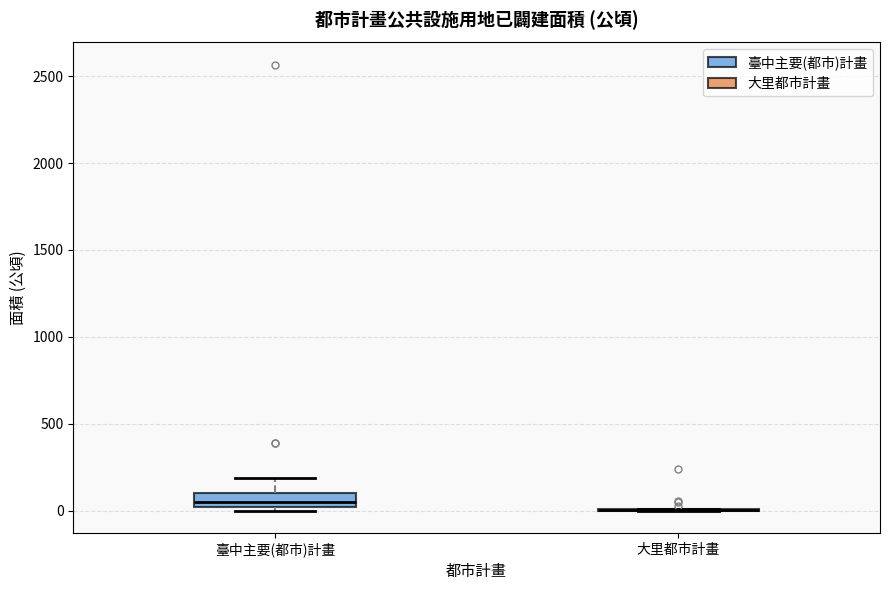

Reading left to right, read every box against the y-axis: the position of its median line, the range the box covers, and the ends of its whiskers. The values are not printed on the chart, so give them approximately, as read against the axis.

臺中主要(都市)計畫: median 50, box 0 to 100, whiskers 0 (just below the box's lower edge) to 200
大里都市計畫: box collapsed to a line at 0, whiskers 0 to 0